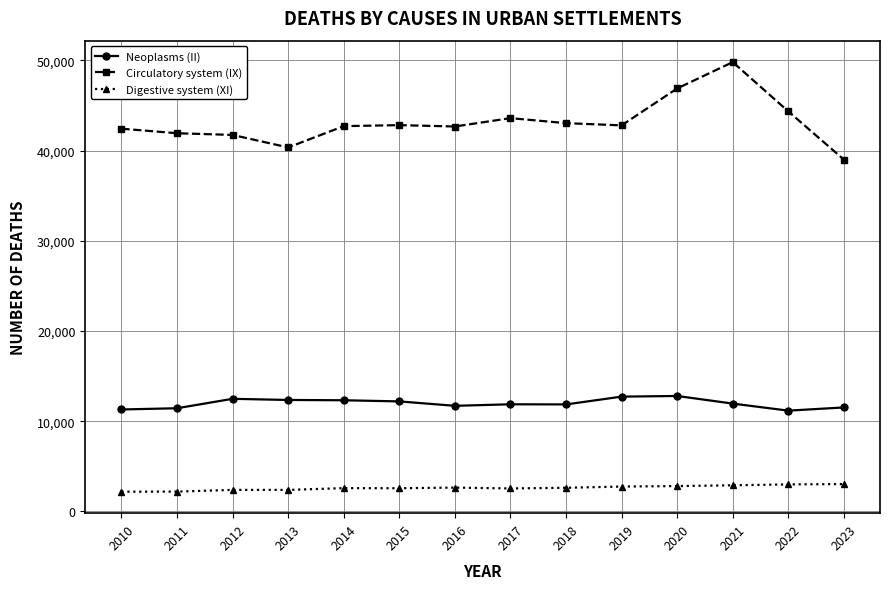

Is this an area chart (filled region under the line)?

No